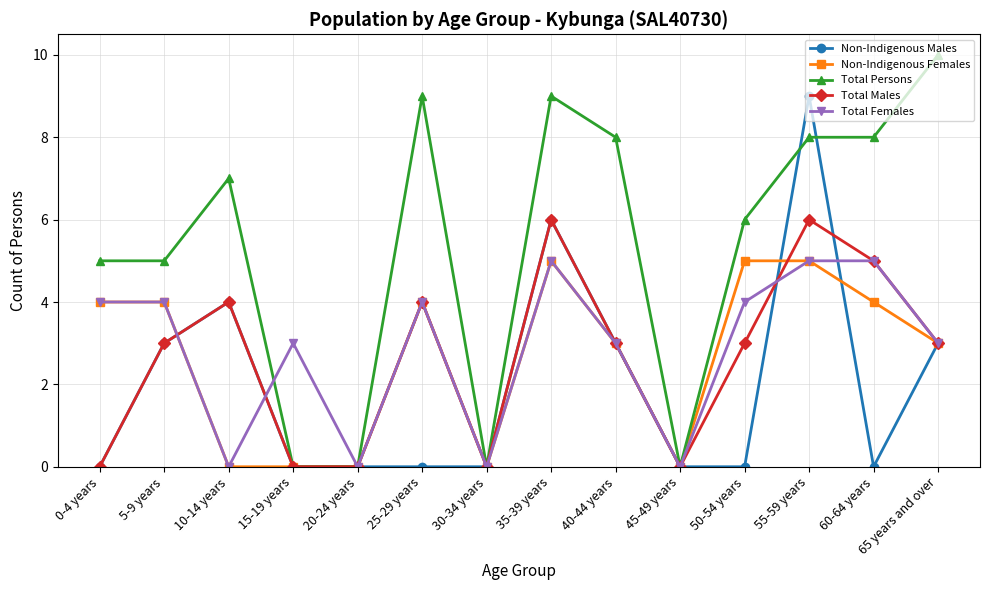

Reading left to right, list all the values displayed in this chart.

Non-Indigenous Males: 0-4 years=0	5-9 years=3	10-14 years=4	15-19 years=0	20-24 years=0	25-29 years=0	30-34 years=0	35-39 years=6	40-44 years=3	45-49 years=0	50-54 years=0	55-59 years=9	60-64 years=0	65 years and over=3
Non-Indigenous Females: 0-4 years=4	5-9 years=4	10-14 years=0	15-19 years=0	20-24 years=0	25-29 years=4	30-34 years=0	35-39 years=5	40-44 years=3	45-49 years=0	50-54 years=5	55-59 years=5	60-64 years=4	65 years and over=3
Total Persons: 0-4 years=5	5-9 years=5	10-14 years=7	15-19 years=0	20-24 years=0	25-29 years=9	30-34 years=0	35-39 years=9	40-44 years=8	45-49 years=0	50-54 years=6	55-59 years=8	60-64 years=8	65 years and over=10
Total Males: 0-4 years=0	5-9 years=3	10-14 years=4	15-19 years=0	20-24 years=0	25-29 years=4	30-34 years=0	35-39 years=6	40-44 years=3	45-49 years=0	50-54 years=3	55-59 years=6	60-64 years=5	65 years and over=3
Total Females: 0-4 years=4	5-9 years=4	10-14 years=0	15-19 years=3	20-24 years=0	25-29 years=4	30-34 years=0	35-39 years=5	40-44 years=3	45-49 years=0	50-54 years=4	55-59 years=5	60-64 years=5	65 years and over=3